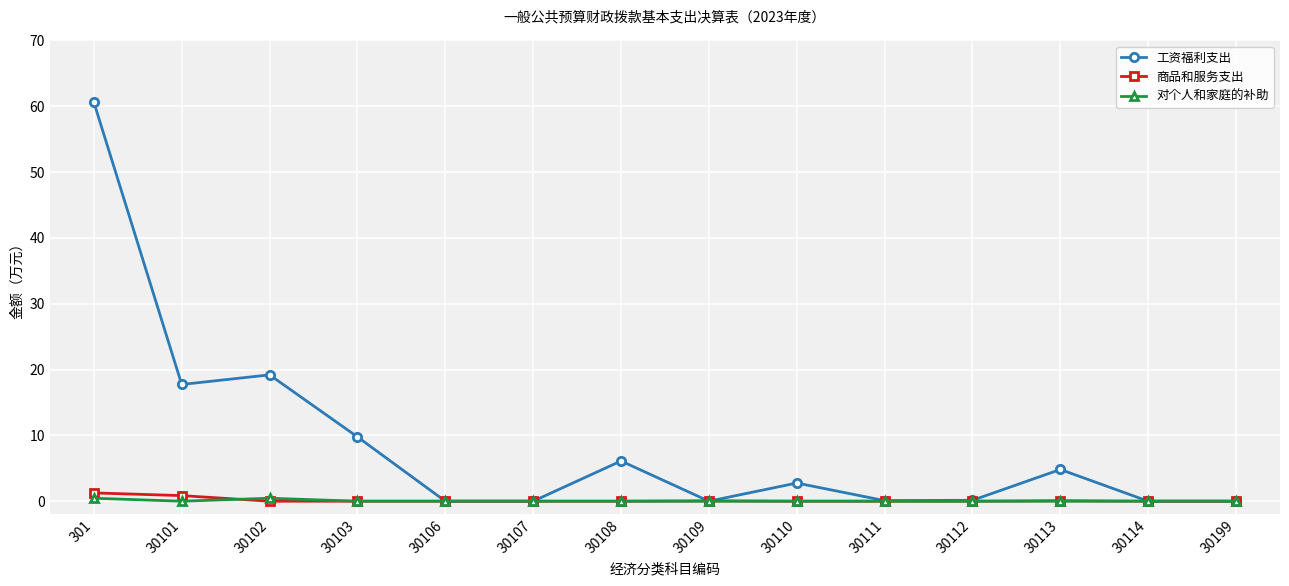

In 工资福利支出, how many points are higher than both neighbors (excluding endpoints)?

4